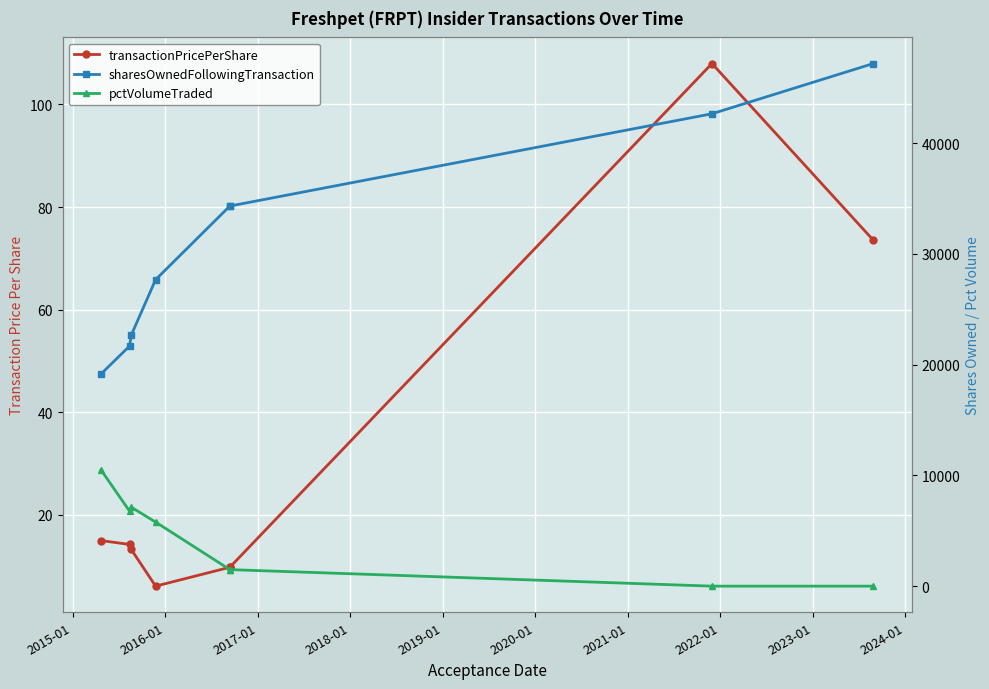

True or false: transactionPricePerShare has a value of 17.1 at 2018-01.

False